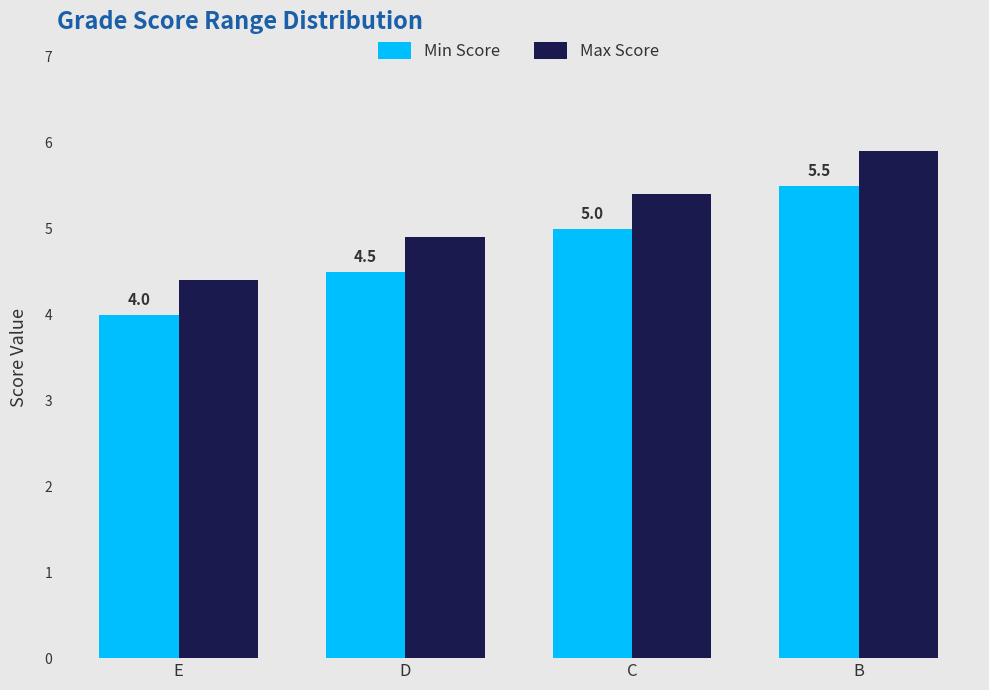

What is the spread (max minus min) of values at B?

0.4